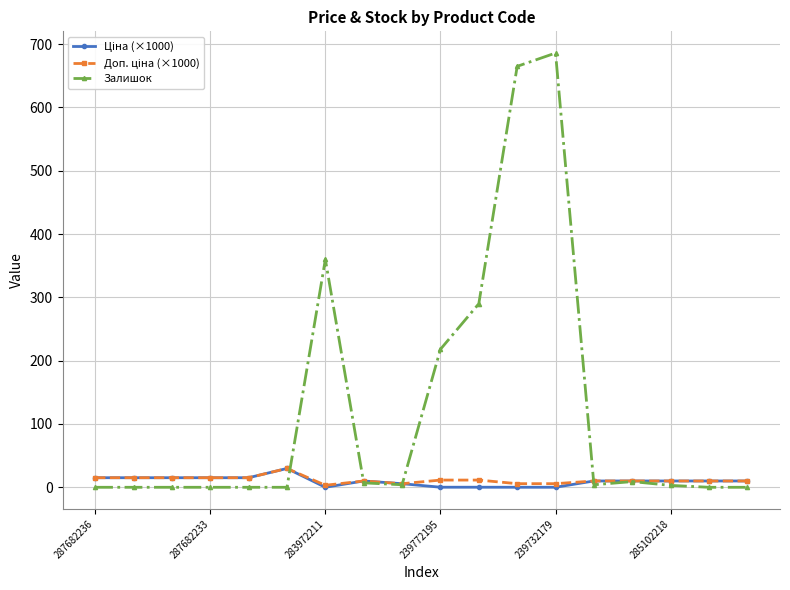

Which series has the widest spread of values?

Залишок